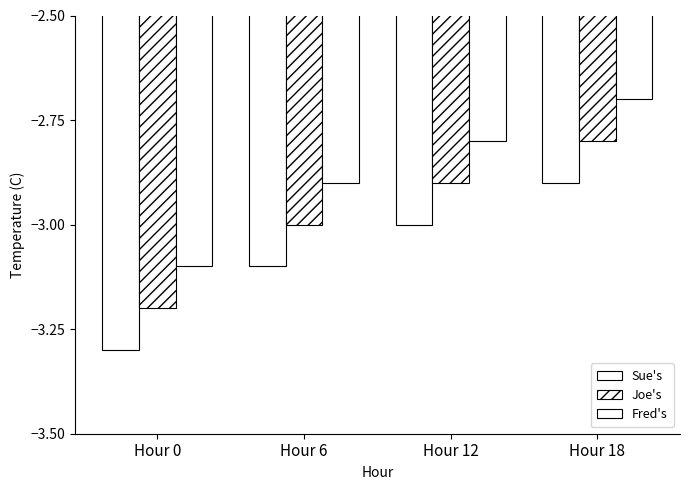

Rank the series by their maximum value, from lowest to highest.

Sue's, Joe's, Fred's